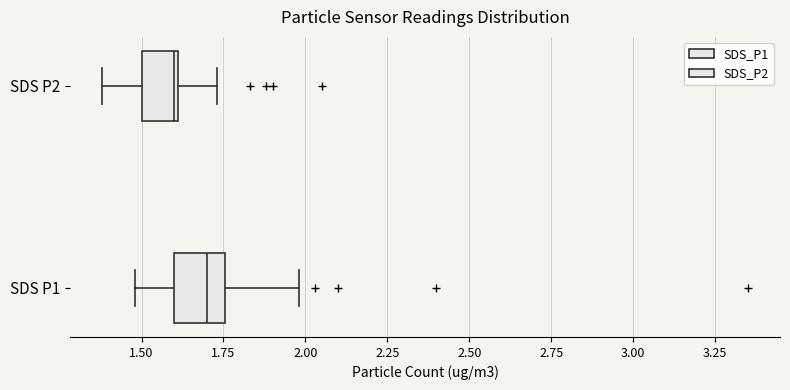

Which box has the furthest to the left median line?

SDS P2